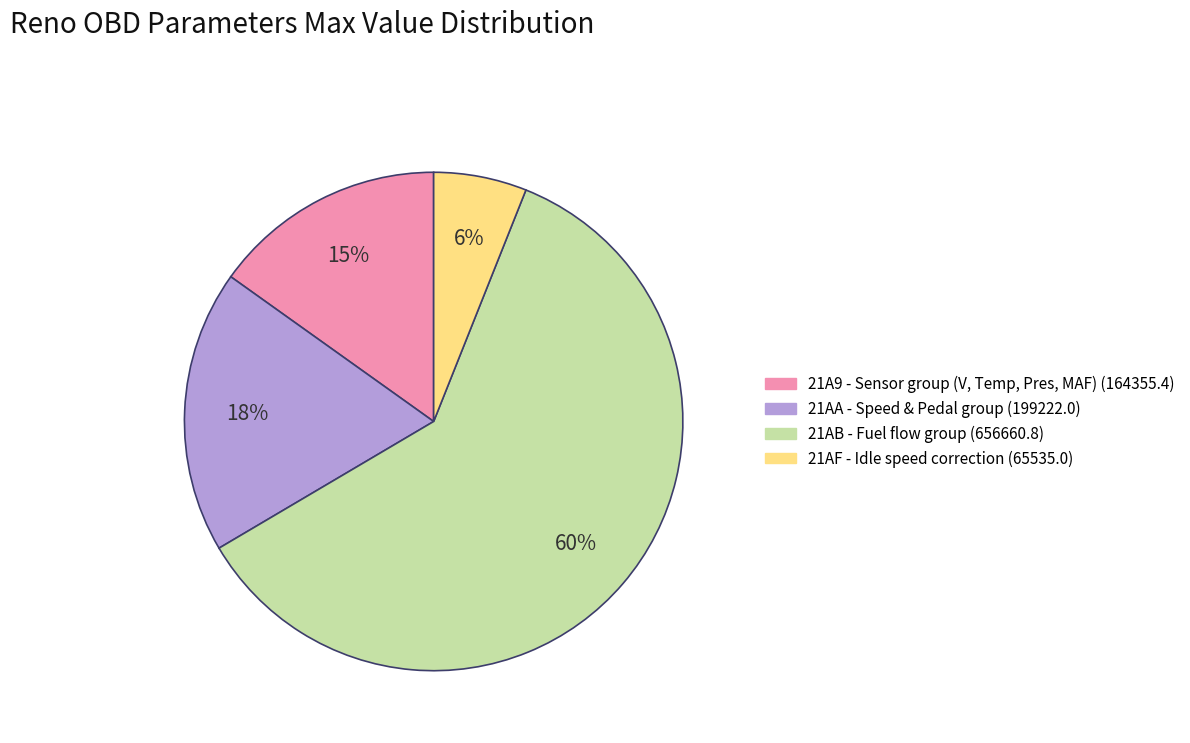

Is there any slice that represents more than half of the pie?

Yes